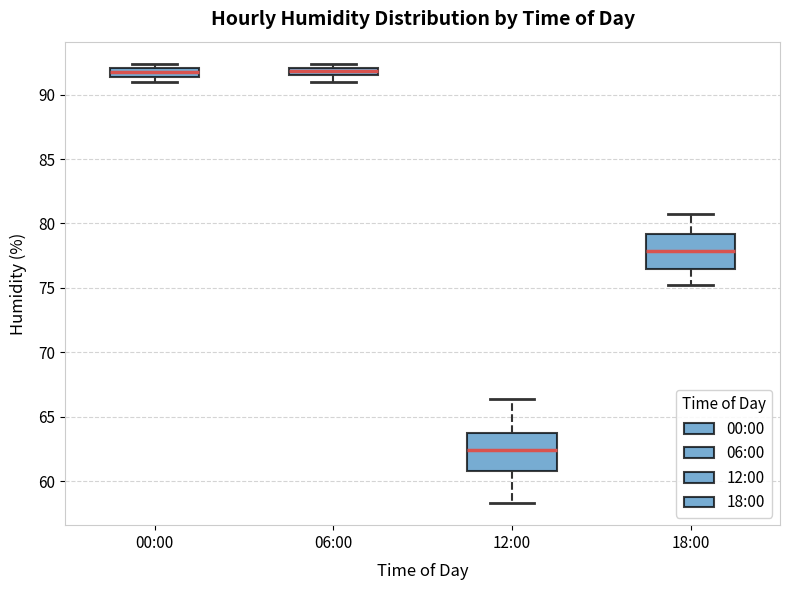

Where is the upper edge of the box for 12:00 on the y-axis? The values are not printed on the chart, so give them approximately, as read against the axis.

64.0